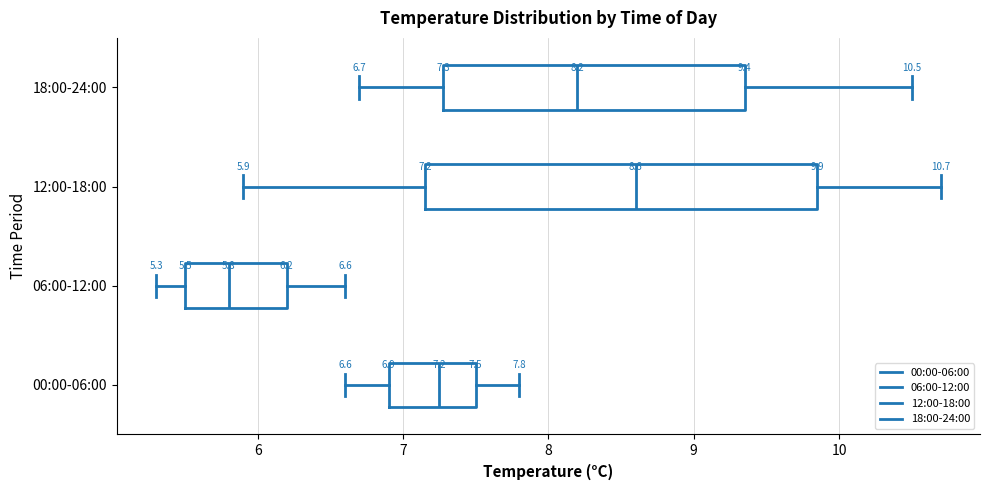

Which box is the widest, from its left edge to its right edge?

12:00-18:00